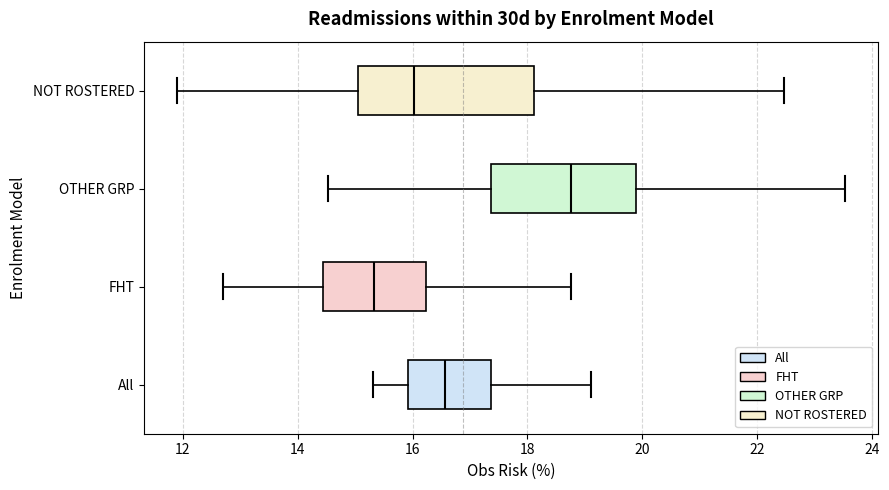

Where does the median line of the box for FHT sit on the x-axis? The values are not printed on the chart, so give them approximately, as read against the axis.

15.4